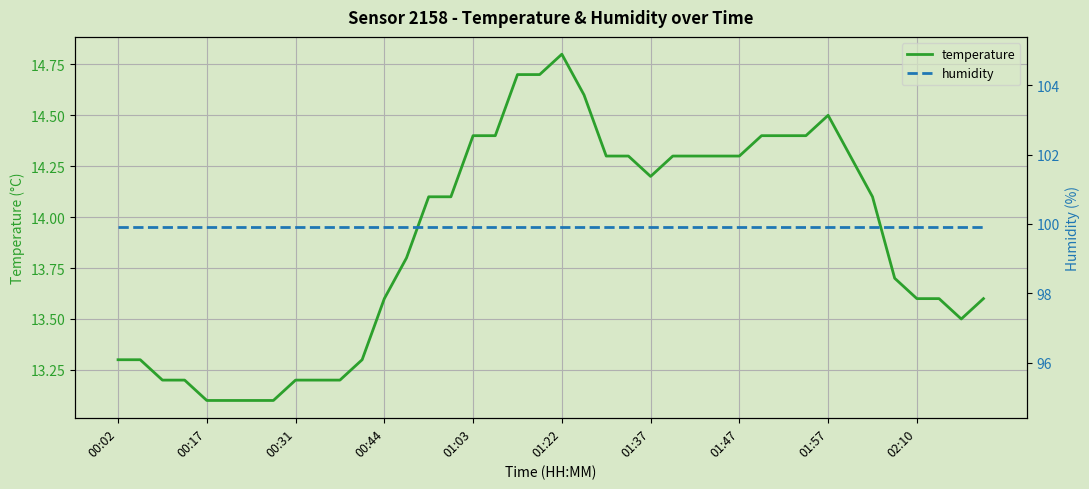

True or false: humidity and temperature intersect in this chart.

False